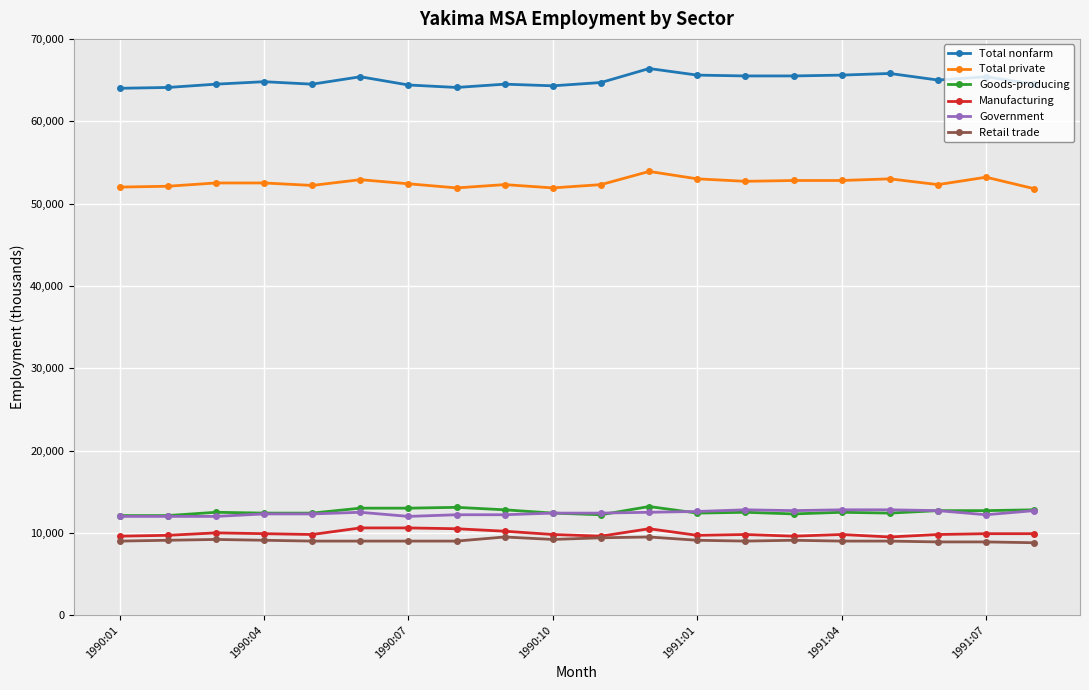

True or false: Manufacturing and Total nonfarm cross at least once.

False